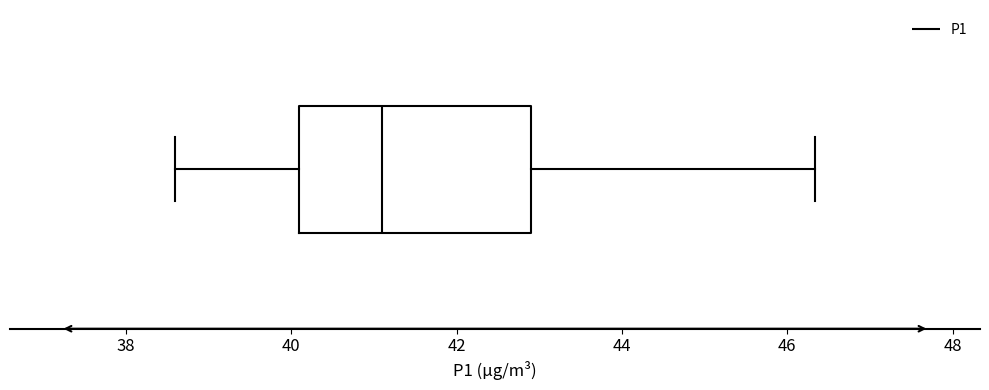

Transcribe this box plot: give where the median line is, the range the box spans, and where the two whiskers end, as read against the x-axis. The values are not printed on the chart, so give them approximately, as read against the axis.

median 41.2, box 40.2 to 43.0, whiskers 38.6 to 46.4